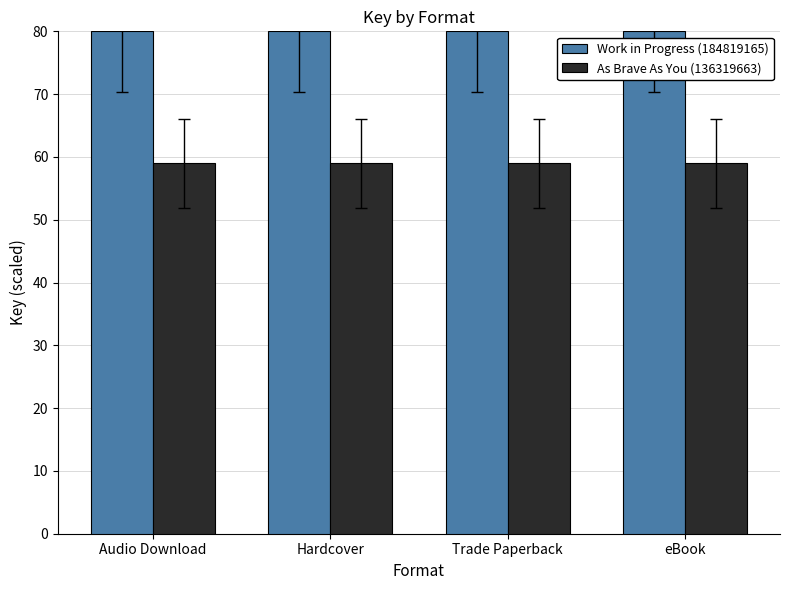

True or false: As Brave As You (136319663) has a value of 59 at Hardcover.

True